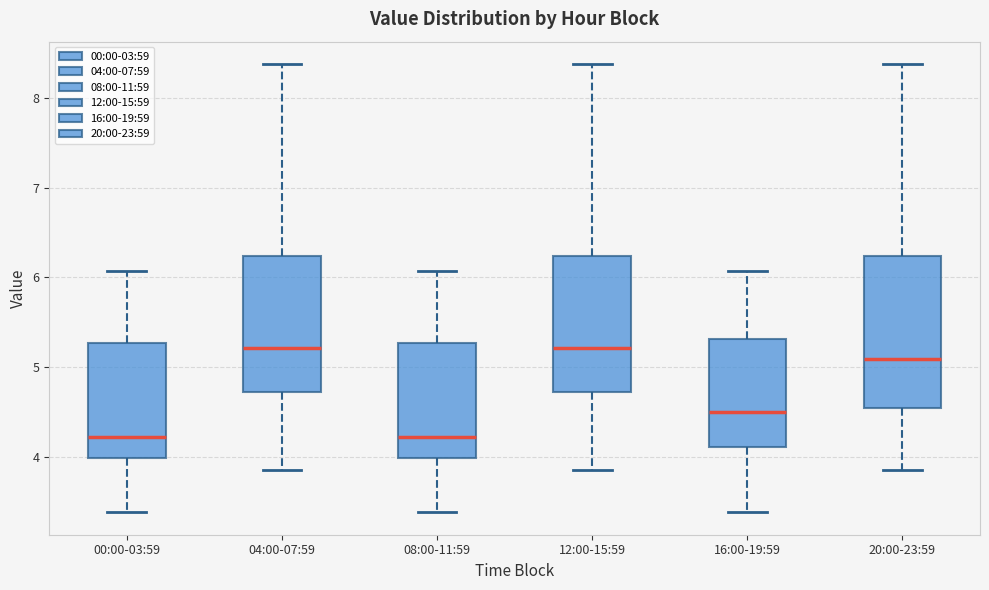

Reading left to right, transcribe this box plot: for each box, give where its median line is, the range the box spans, and where its two whiskers end, as read against the y-axis. The values are not printed on the chart, so give them approximately, as read against the axis.

00:00-03:59: median 4.2, box 4.0 to 5.3, whiskers 3.4 to 6.1
04:00-07:59: median 5.2, box 4.7 to 6.2, whiskers 3.9 to 8.4
08:00-11:59: median 4.2, box 4.0 to 5.3, whiskers 3.4 to 6.1
12:00-15:59: median 5.2, box 4.7 to 6.2, whiskers 3.9 to 8.4
16:00-19:59: median 4.5, box 4.1 to 5.3, whiskers 3.4 to 6.1
20:00-23:59: median 5.1, box 4.5 to 6.2, whiskers 3.9 to 8.4